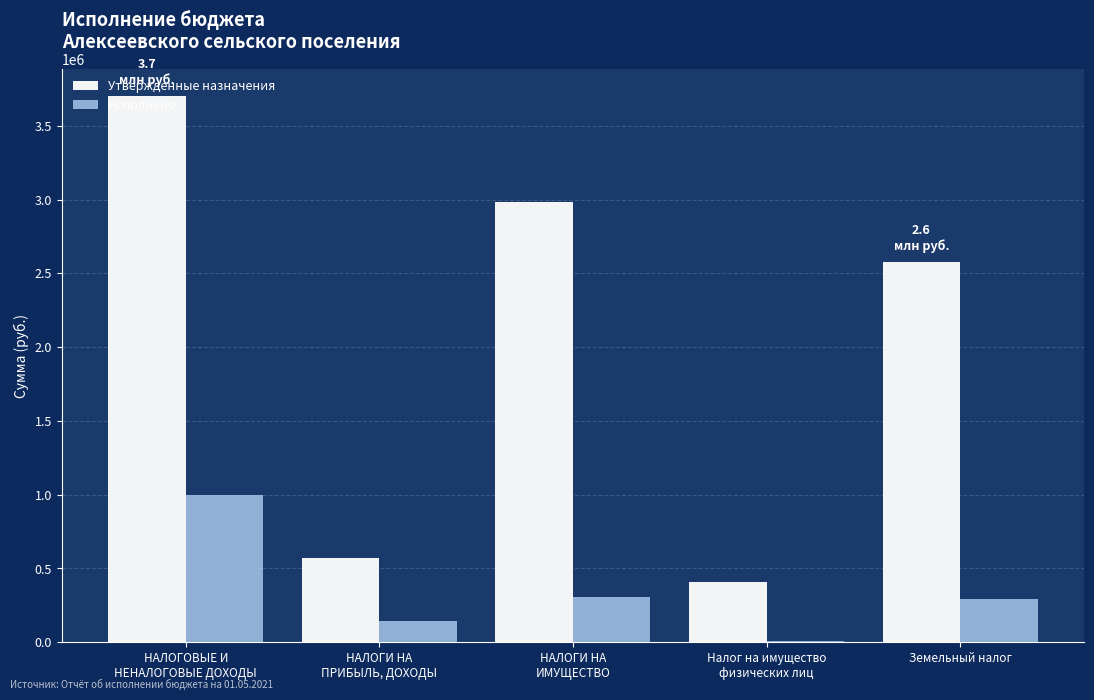

What is the sum of all Исполнено values?

1751046.5